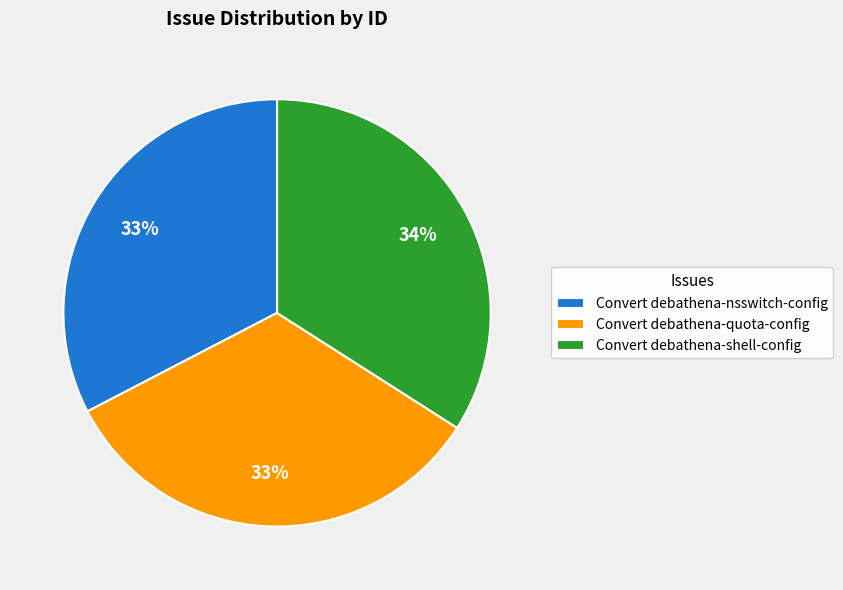

Count the number of slices in the pie.

3